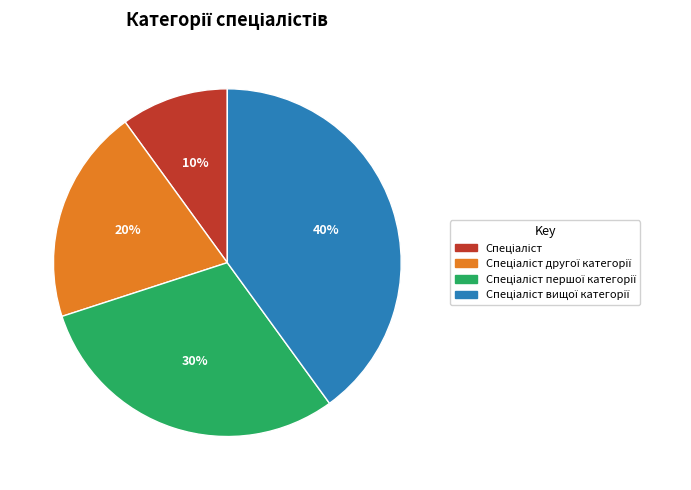

To the nearest percent, what is the difference between the largest and smallest slice percentages?

30%